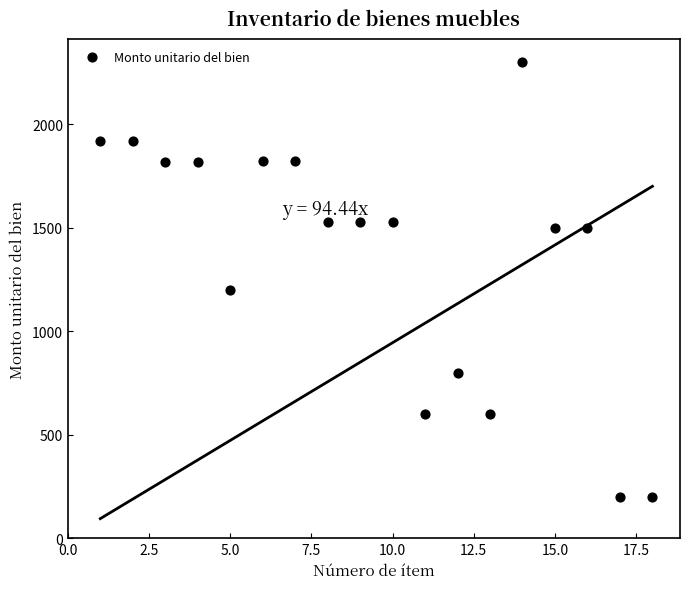

What Y value in the scatter plot is closest to 1250?

1200.0